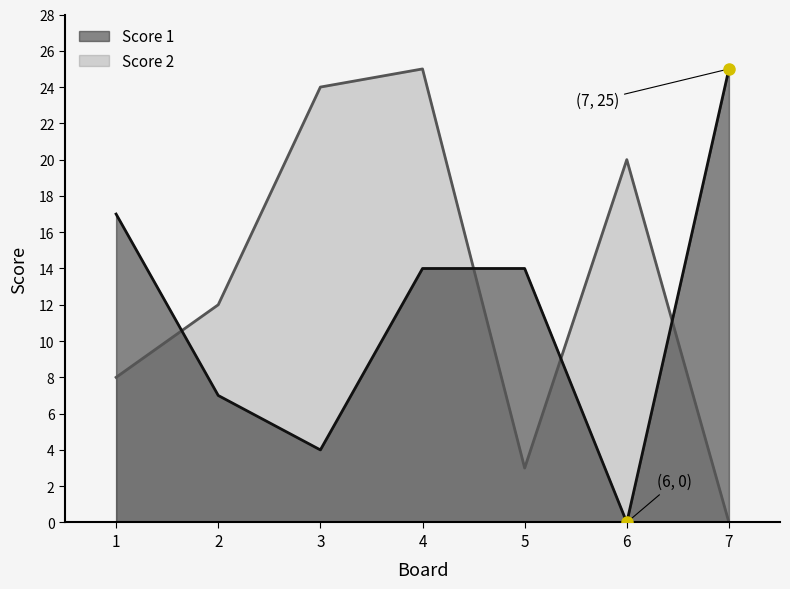

How many categories are shown in the chart?

7